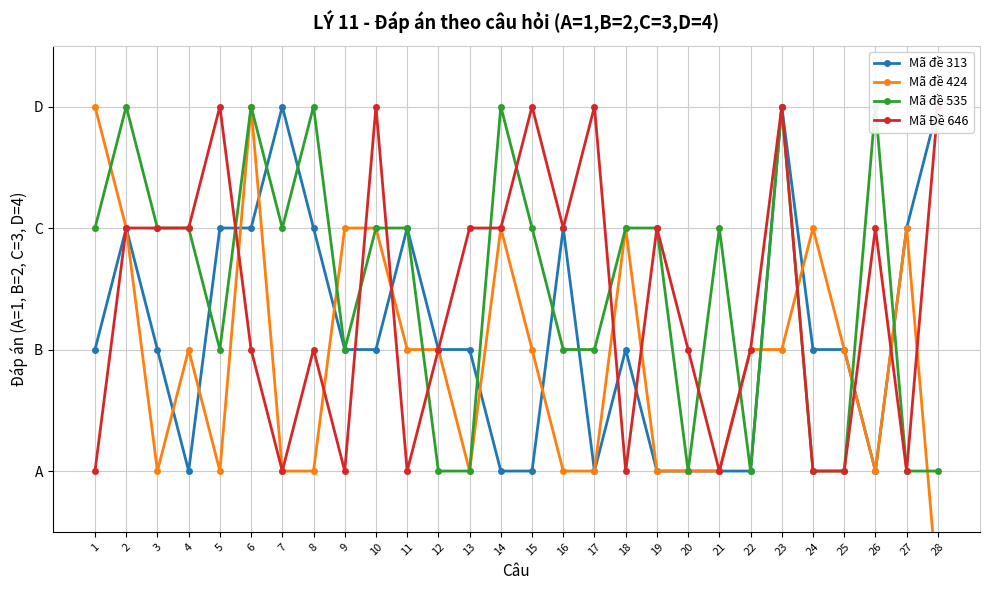

The value of Mã đề 424 at 28 is 2. True or false?

False